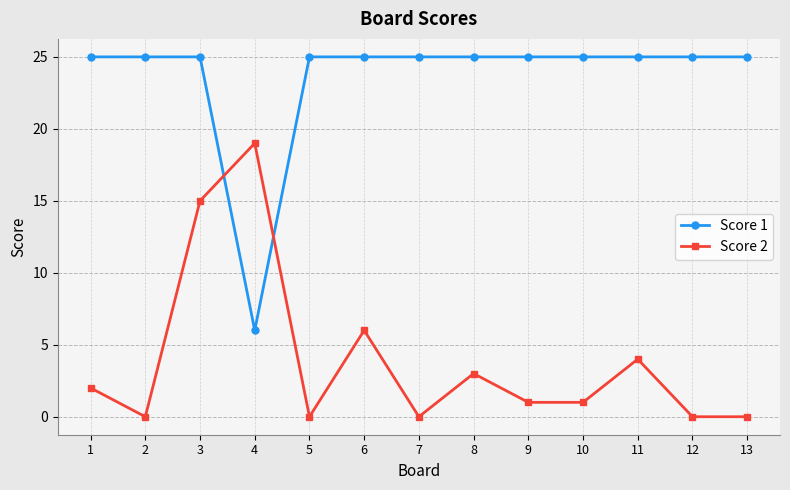

Rank the series by their maximum value, from highest to lowest.

Score 1, Score 2